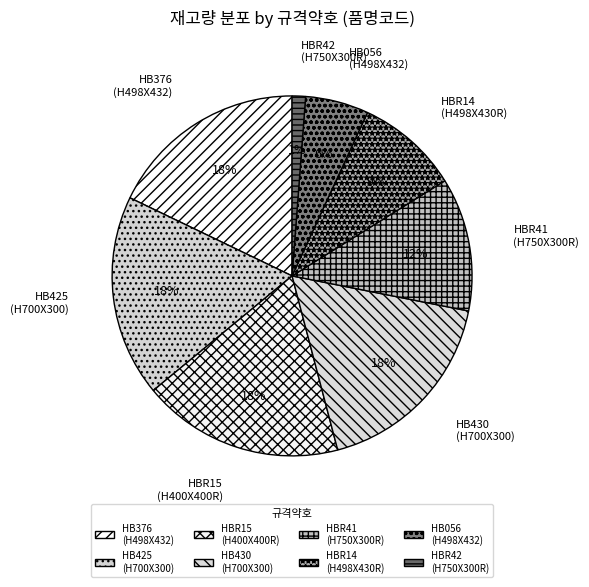

Does any single category account for the majority?

No